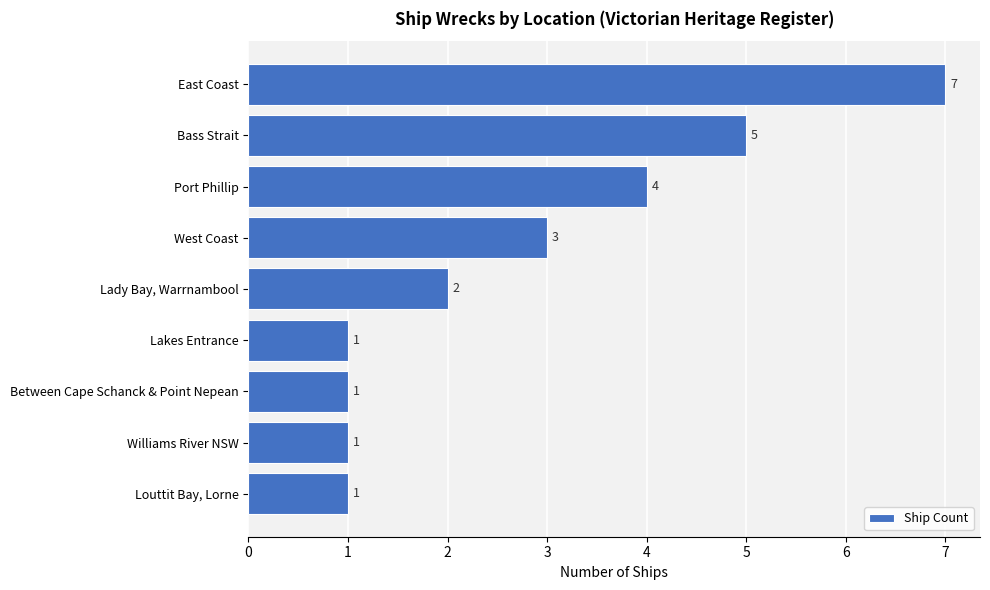

True or false: the data shows 6 at Port Phillip.

False